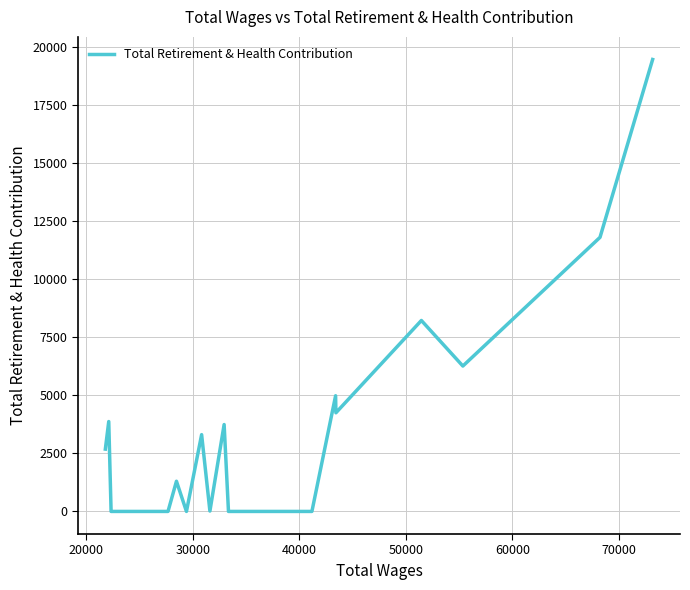

What is the difference between the maximum and minimum values?

19467